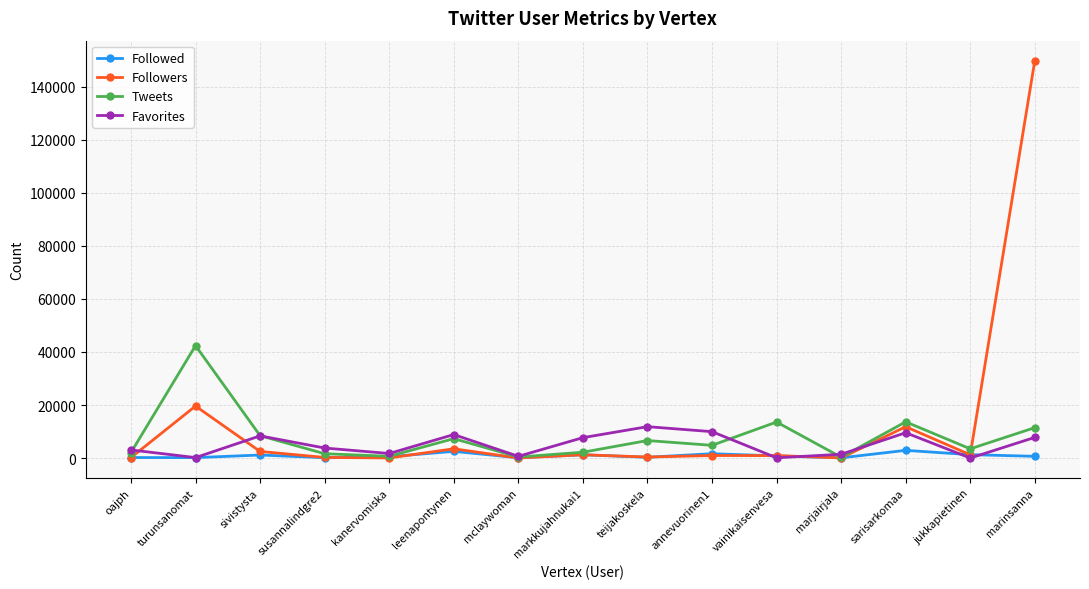

True or false: Favorites has more than 0 interior local peaks.

True